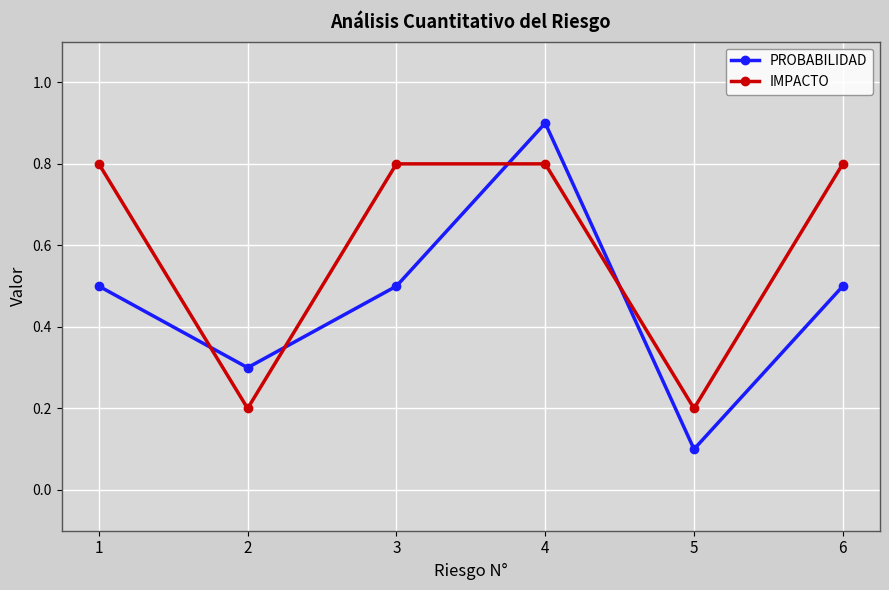

The IMPACTO series shows 0.8 at 4. True or false?

True